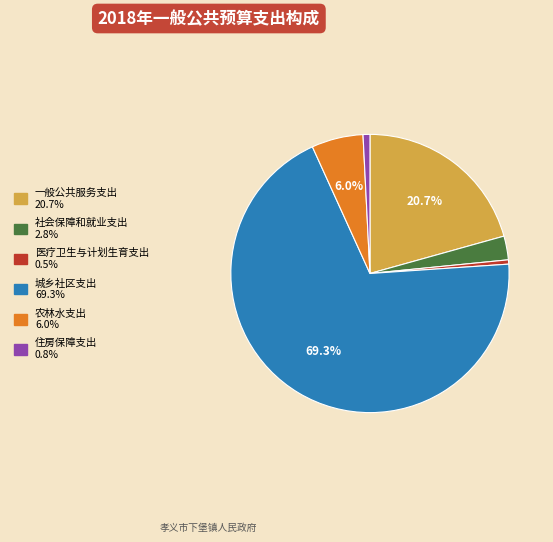

Between 城乡社区支出 and 住房保障支出, which is larger?

城乡社区支出